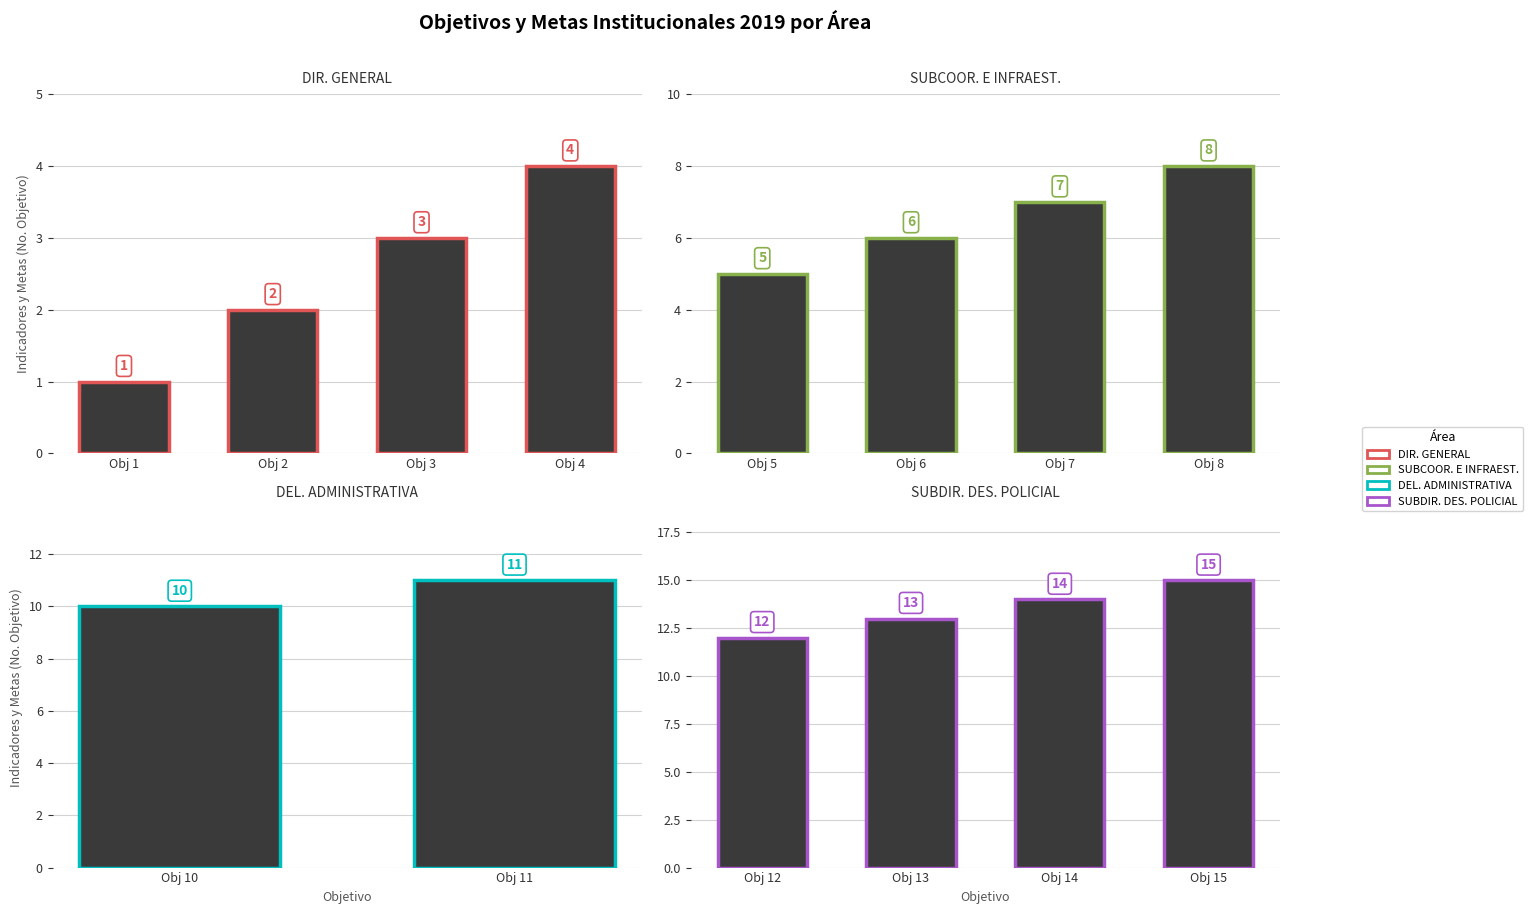

Which has a higher value, Obj 4 or Obj 3?

Obj 4